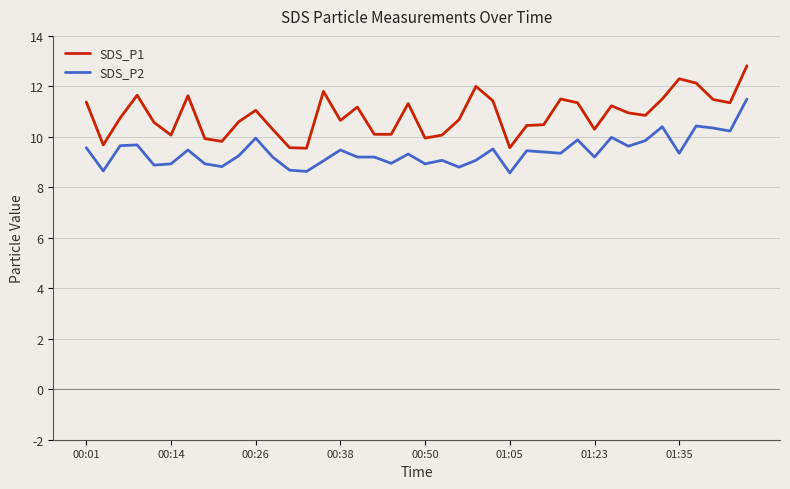

What is the difference between the maximum and minimum values in the SDS_P2 series?

2.9